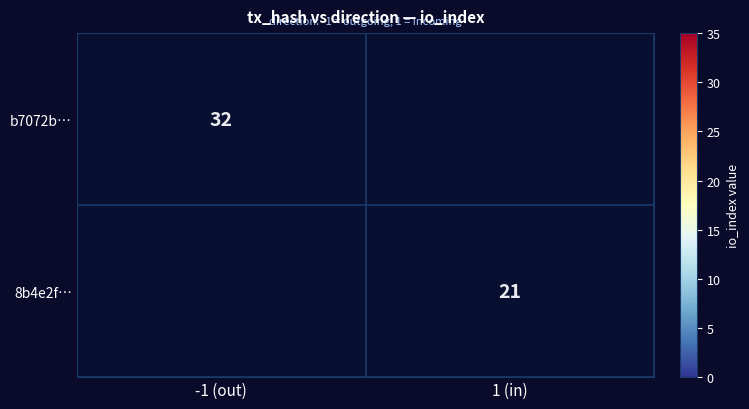

True or false: 8b4e2f… has a value of 5 at 1 (in).

False